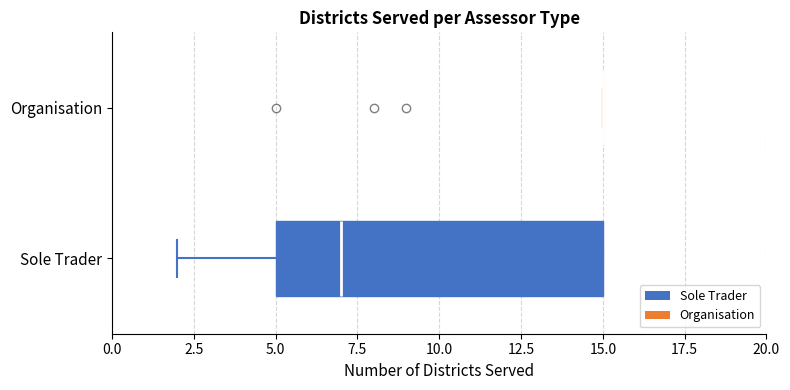

Reading bottom to top, read every box against the x-axis: the position of its median line, the range the box covers, and the ends of its whiskers. The values are not printed on the chart, so give them approximately, as read against the axis.

Sole Trader: median 7, box 5 to 15, whiskers 2 to 15
Organisation: box collapsed to a line at 15, whiskers 15 to 15